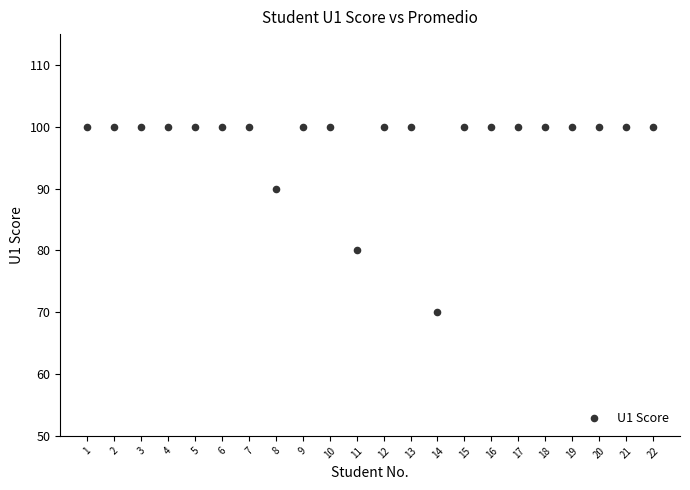

What is the range of Y values (max minus min)?

30